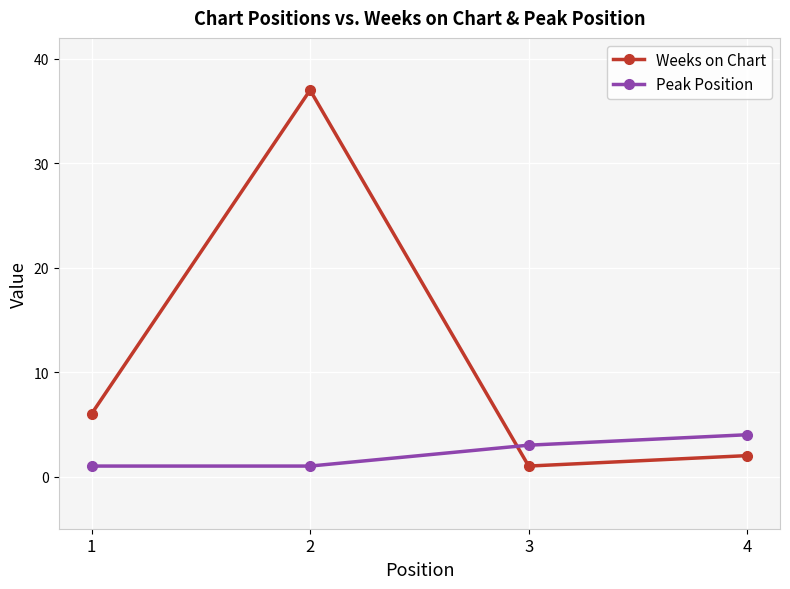

True or false: Peak Position and Weeks on Chart intersect in this chart.

True